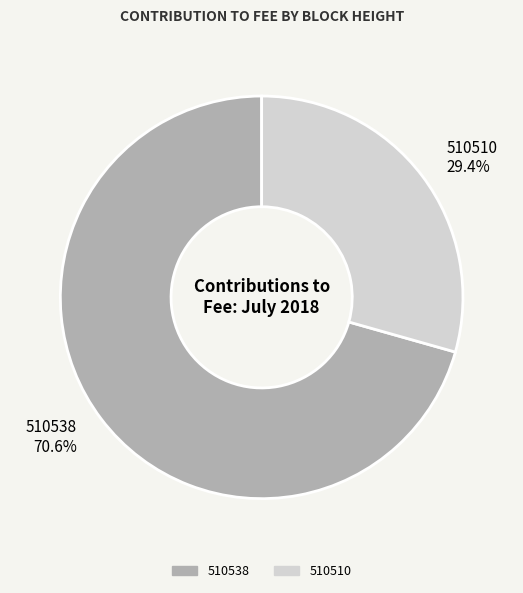

What is the largest slice in the pie chart?

510538